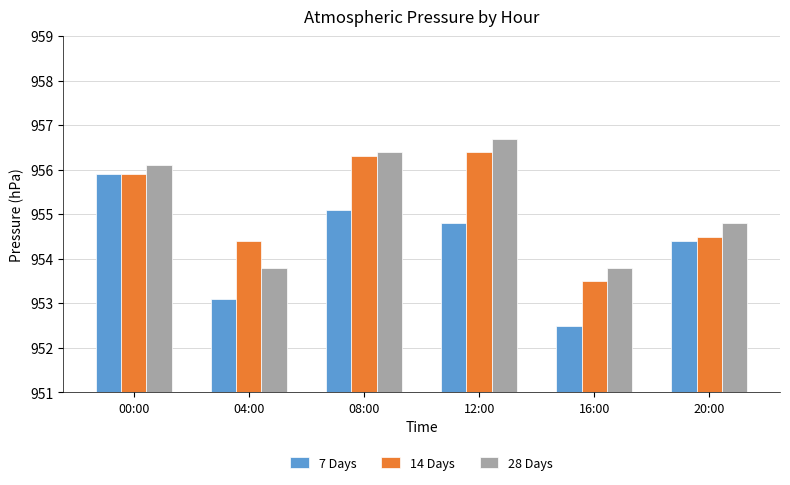

What is the label of the 4th bar from the left?

12:00